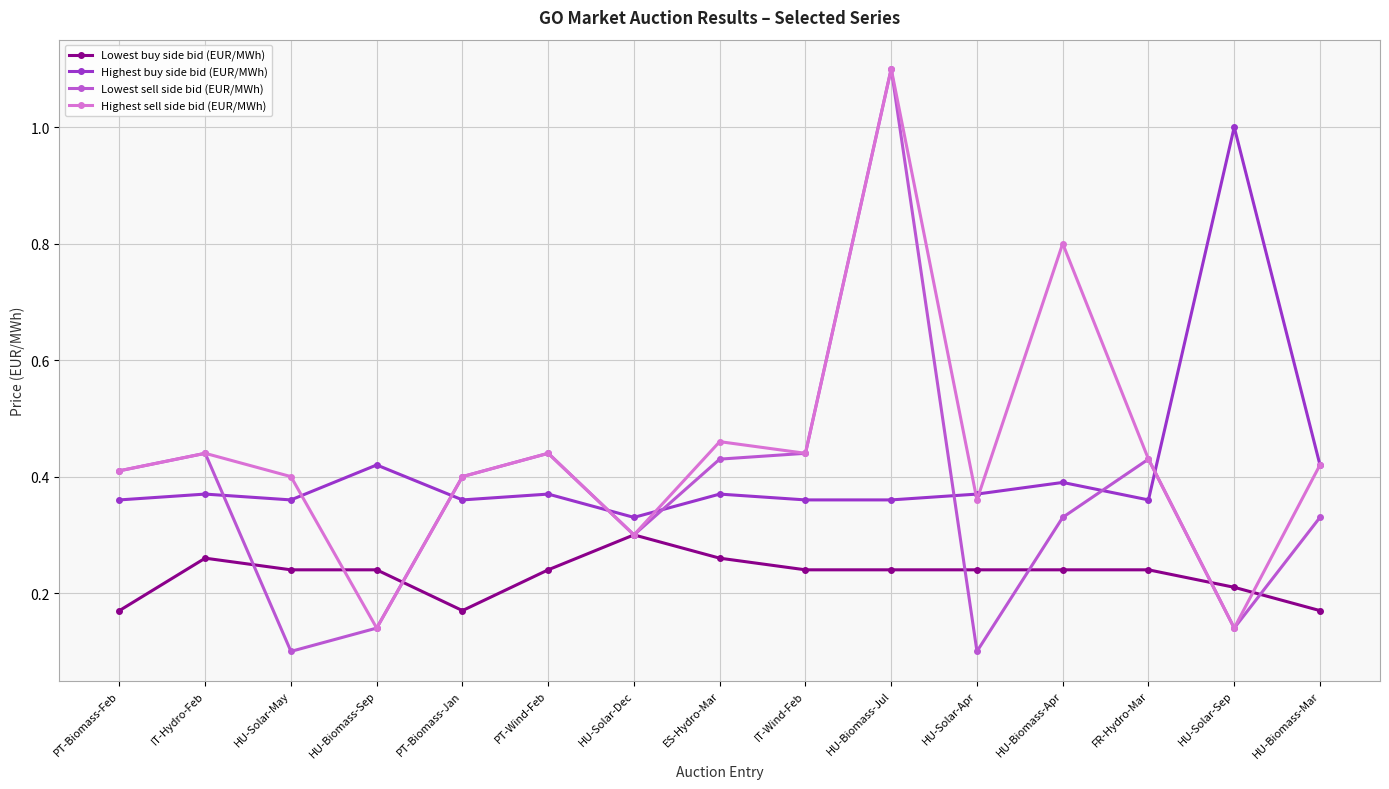

How many interior local valleys does the Highest sell side bid (EUR/MWh) series have?

5